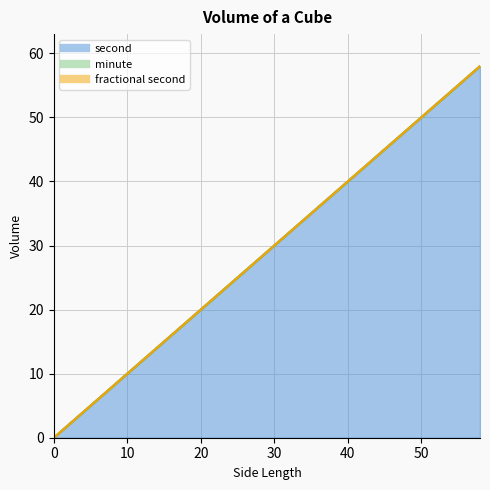

True or false: minute and second intersect in this chart.

False